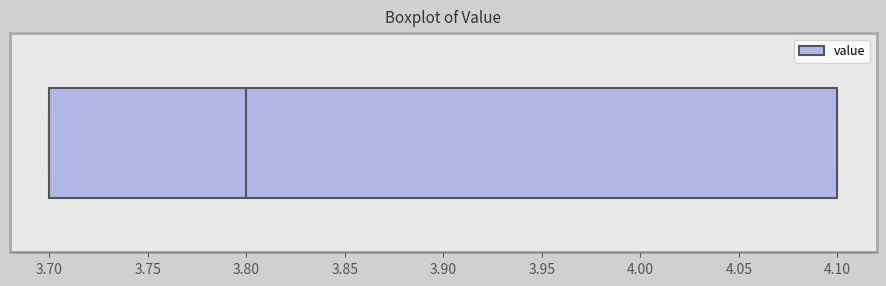

Read this box plot against the x-axis: the position of the median line, the range covered by the box, and the ends of both whiskers. The values are not printed on the chart, so give them approximately, as read against the axis.

median 3.8, box 3.7 to 4.1, whiskers 3.7 to 4.1